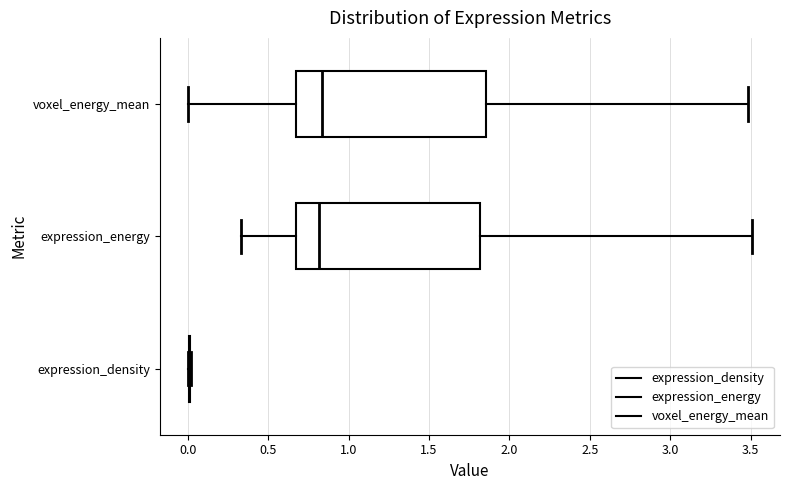

Reading bottom to top, read every box against the x-axis: the position of its median line, the range the box covers, and the ends of its whiskers. The values are not printed on the chart, so give them approximately, as read against the axis.

expression_density: box collapsed to a line at 0.00, whiskers 0.00 to 0.00
expression_energy: median 0.80, box 0.65 to 1.80, whiskers 0.35 to 3.50
voxel_energy_mean: median 0.85, box 0.65 to 1.85, whiskers 0.00 to 3.50